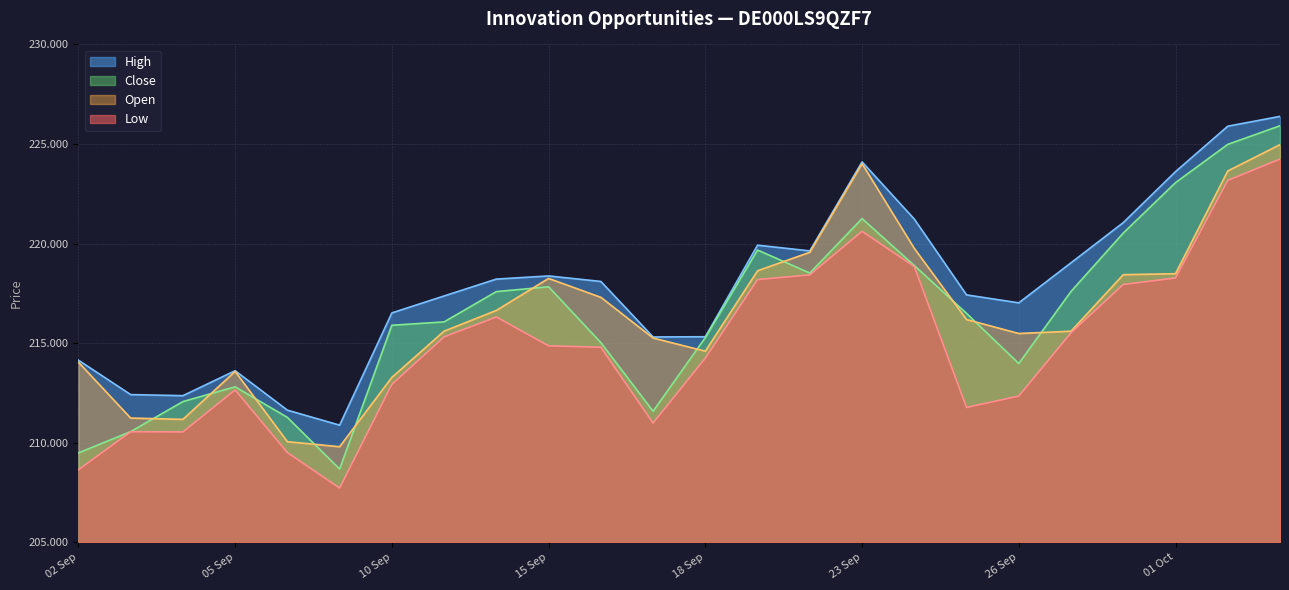

How many series are shown in this chart?

4